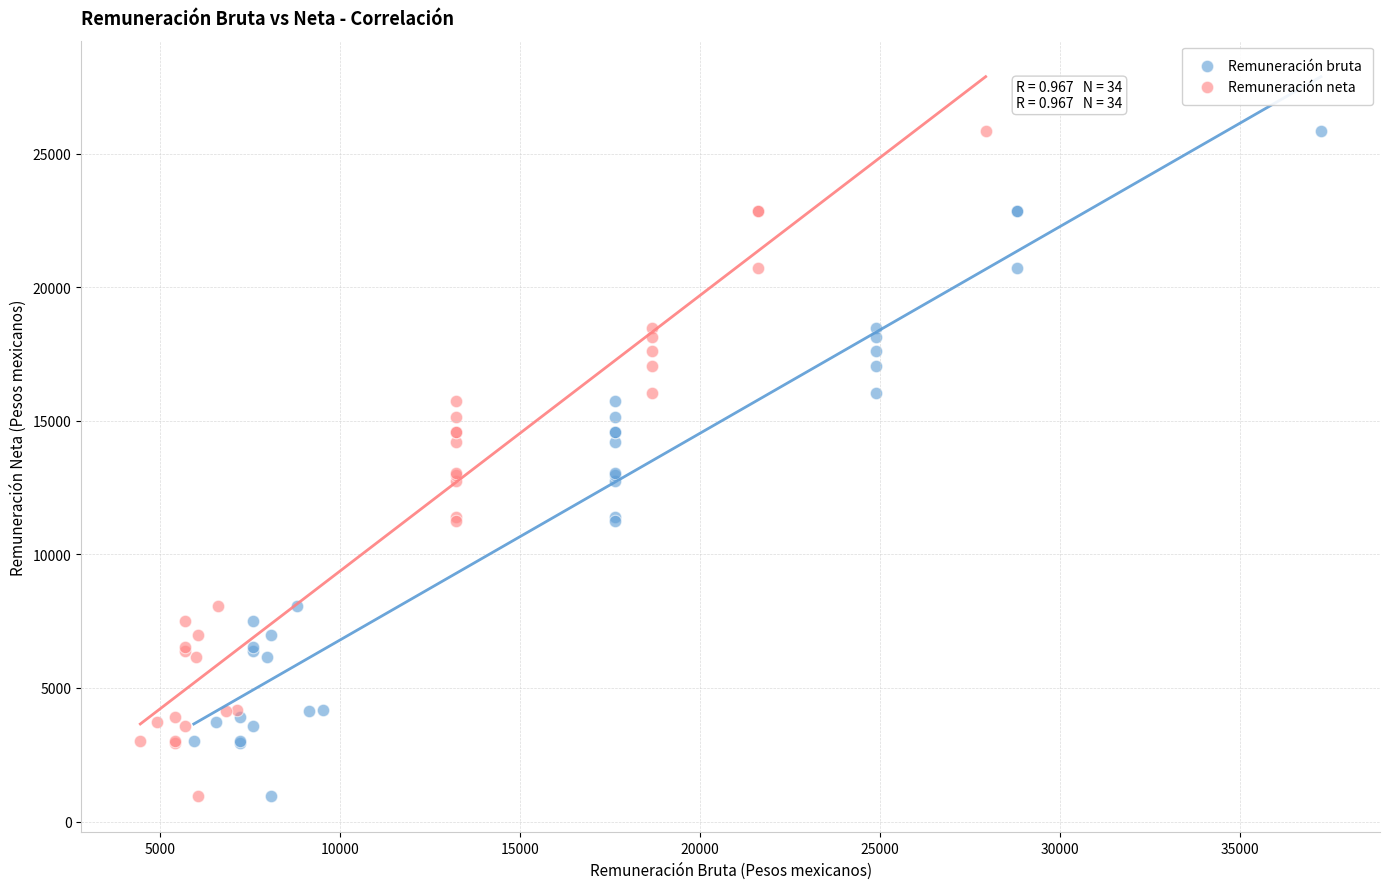

What are all the series names shown in the legend?

Remuneración bruta, Remuneración neta